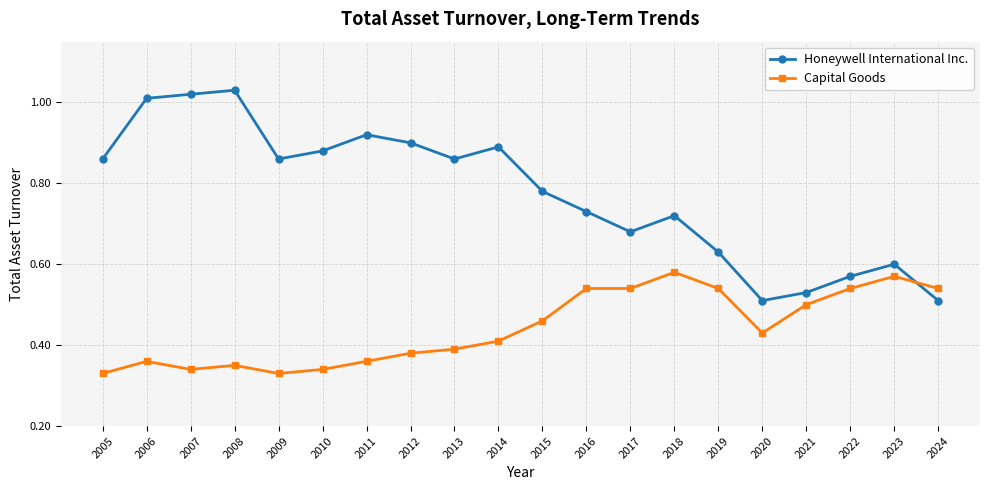

What is the sum of all Honeywell International Inc. values?

15.5